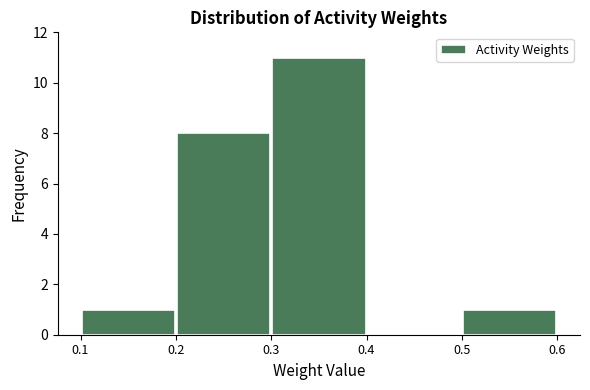

Reading left to right, list every bar in this chart as the range it spans on the x-axis followed by its height. The values are not printed on the chart, so give them approximately, as read against the axis.

0.1 to 0.2: 1
0.2 to 0.3: 8
0.3 to 0.4: 11
0.4 to 0.5: 0
0.5 to 0.6: 1